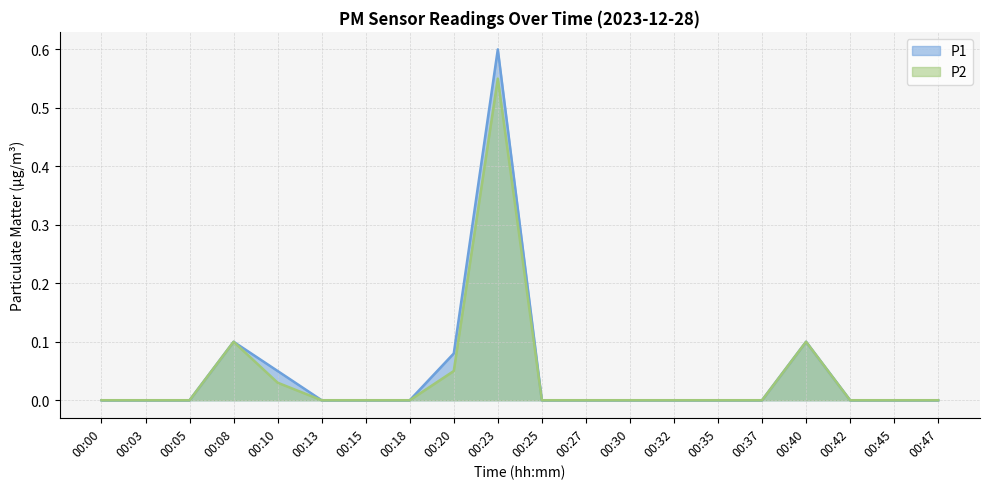

True or false: P2 and P1 intersect in this chart.

False